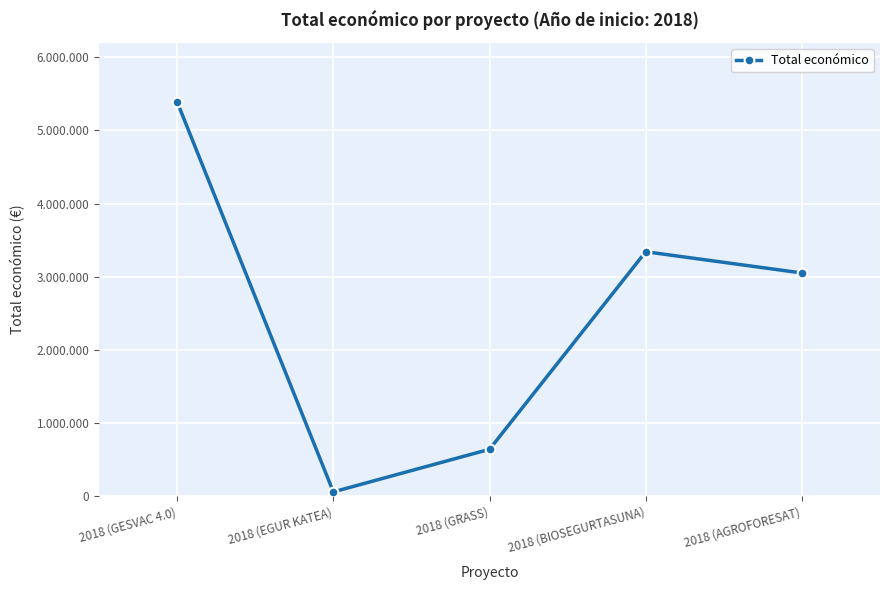

True or false: there are more than 0 points higher than both neighbors.

True